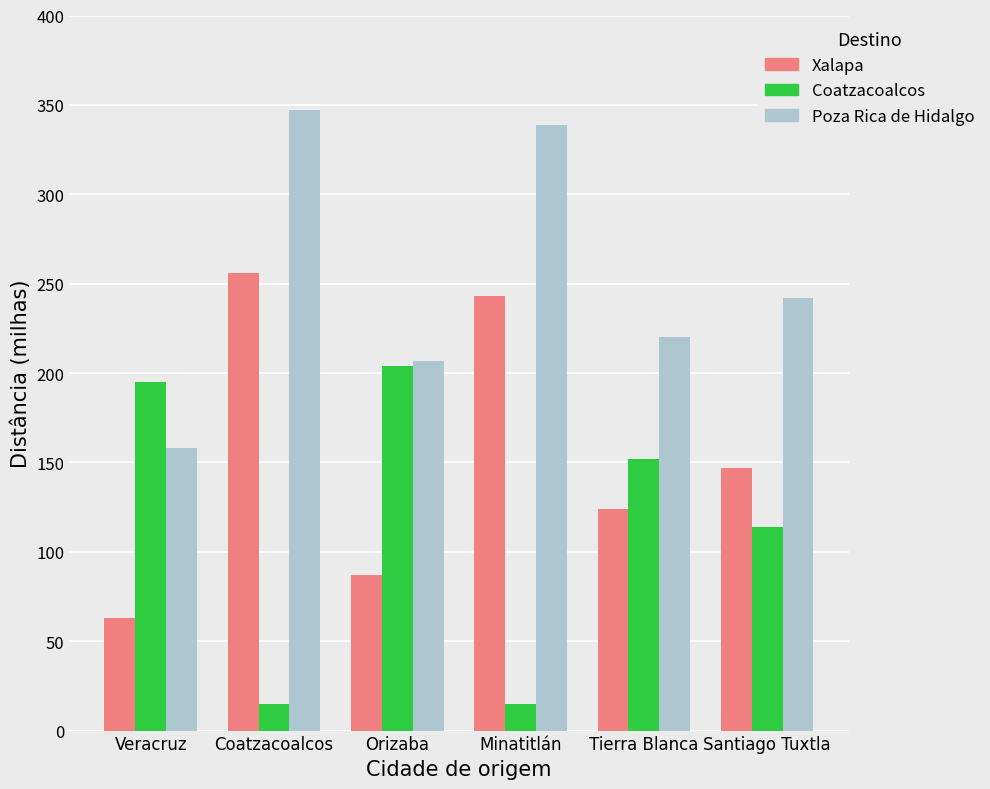

The Xalapa series shows 263 at Santiago Tuxtla. True or false?

False